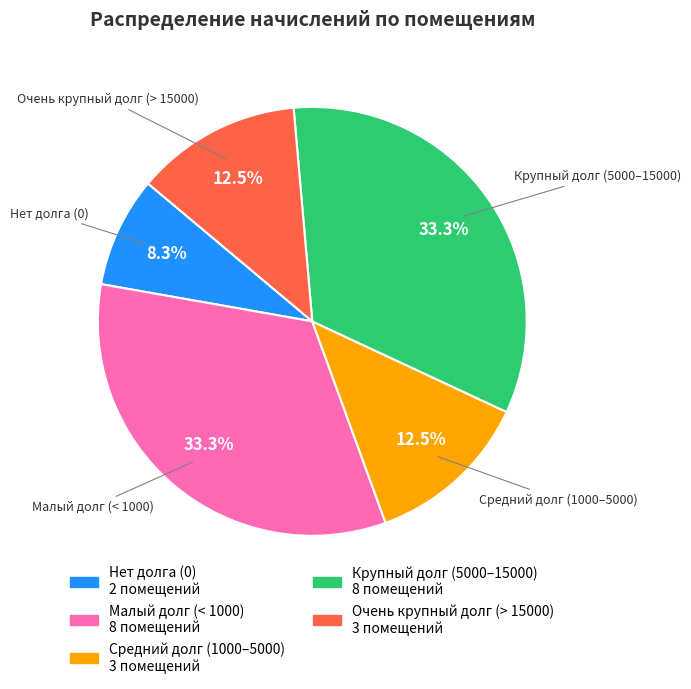

How many segments does this pie chart have?

5